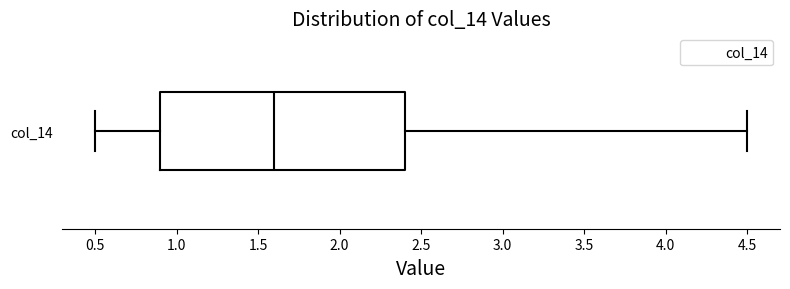

Where does the right whisker of the box for col_14 end on the x-axis? The values are not printed on the chart, so give them approximately, as read against the axis.

4.5